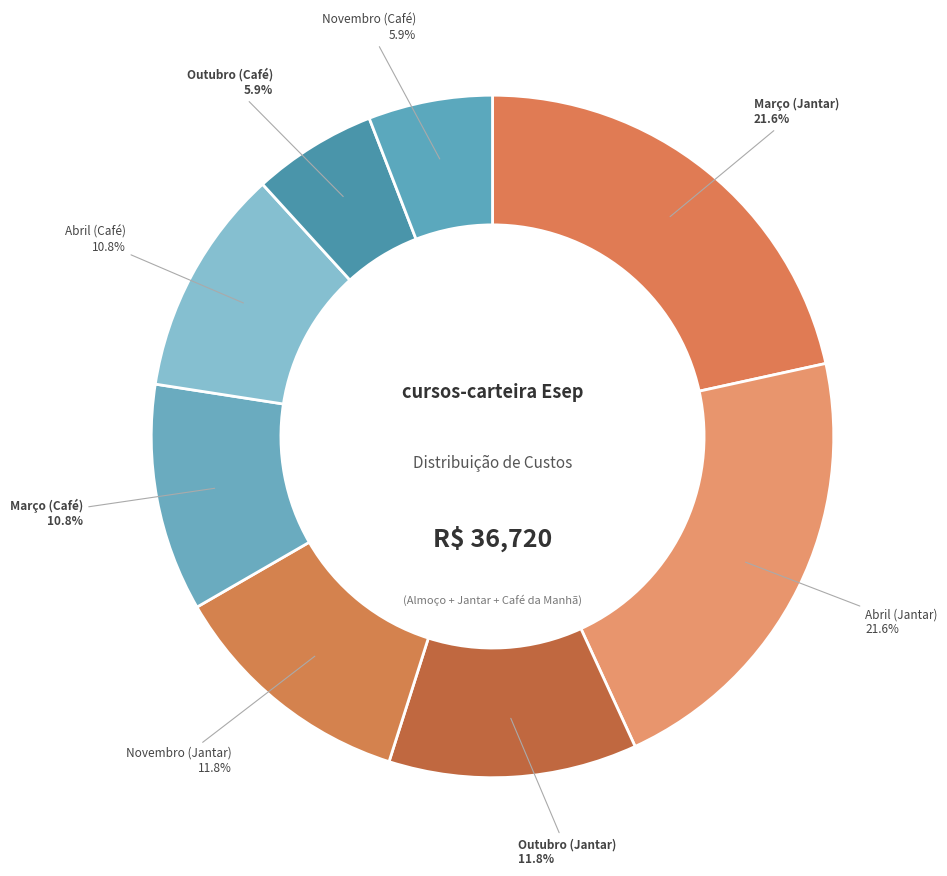

Count the number of slices in the pie.

8